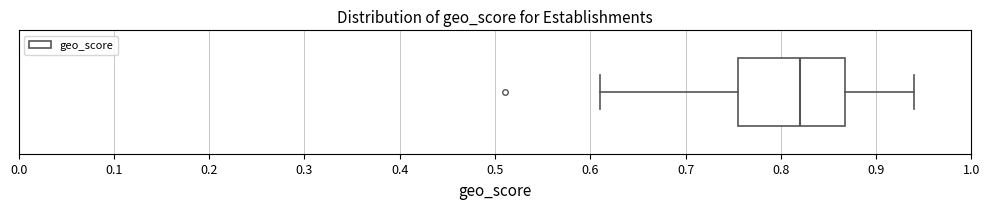

Read this box plot against the x-axis: the position of the median line, the range covered by the box, and the ends of both whiskers. The values are not printed on the chart, so give them approximately, as read against the axis.

median 0.82, box 0.76 to 0.87, whiskers 0.61 to 0.94